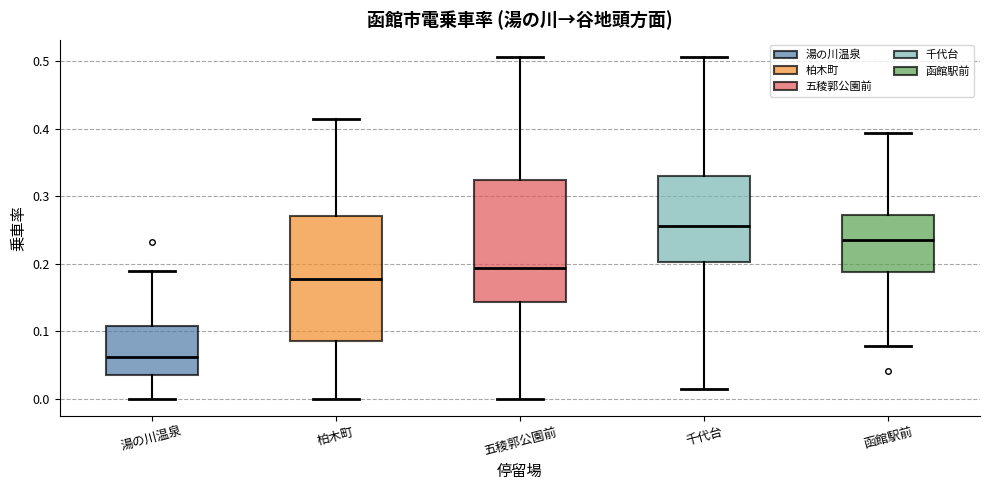

Which box's median line is the highest?

千代台